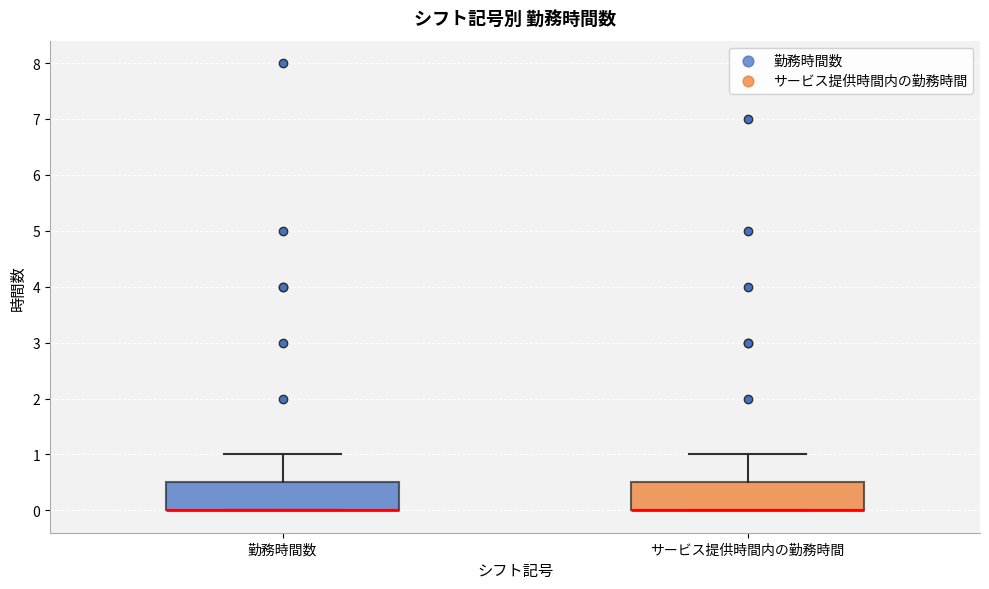

Reading left to right, read every box against the y-axis: the position of its median line, the range the box covers, and the ends of its whiskers. The values are not printed on the chart, so give them approximately, as read against the axis.

勤務時間数: median 0.0 (drawn on the box's lower edge), box 0.0 to 0.5, whiskers 0.0 to 1.0
サービス提供時間内の勤務時間: median 0.0 (drawn on the box's lower edge), box 0.0 to 0.5, whiskers 0.0 to 1.0